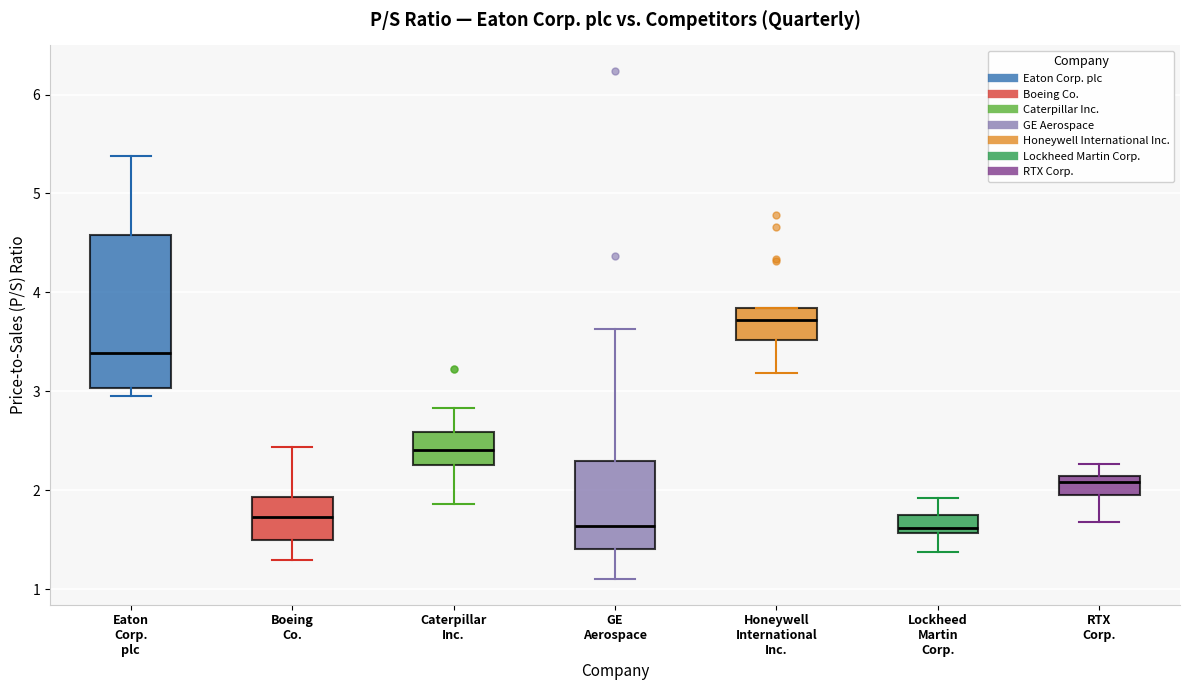

Where does the lower whisker of the box for Caterpillar Inc. end on the y-axis? The values are not printed on the chart, so give them approximately, as read against the axis.

1.9